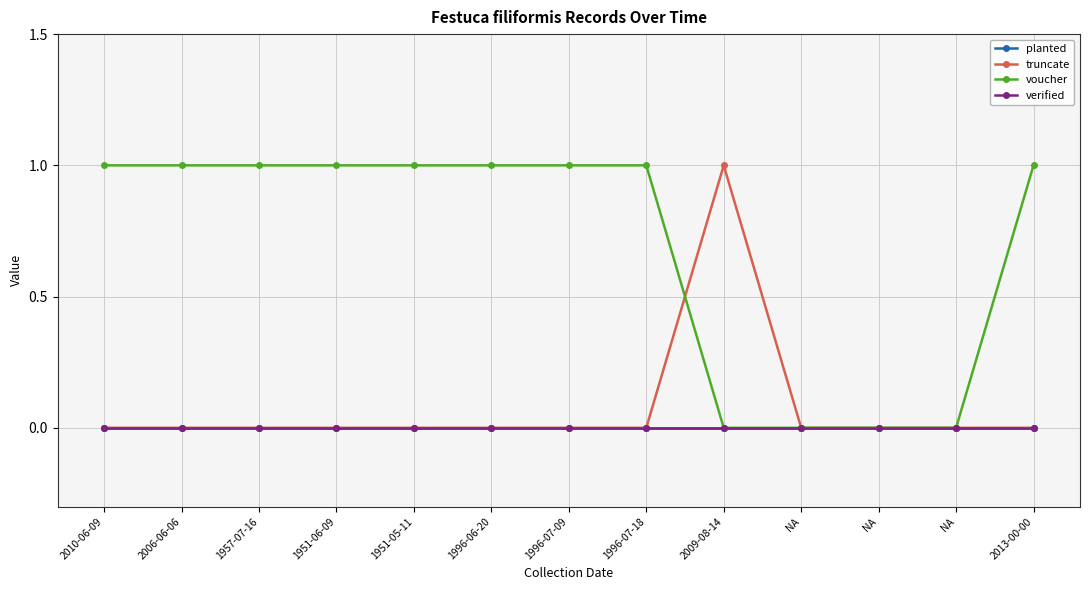

Does the chart display data point markers on the line(s)?

Yes